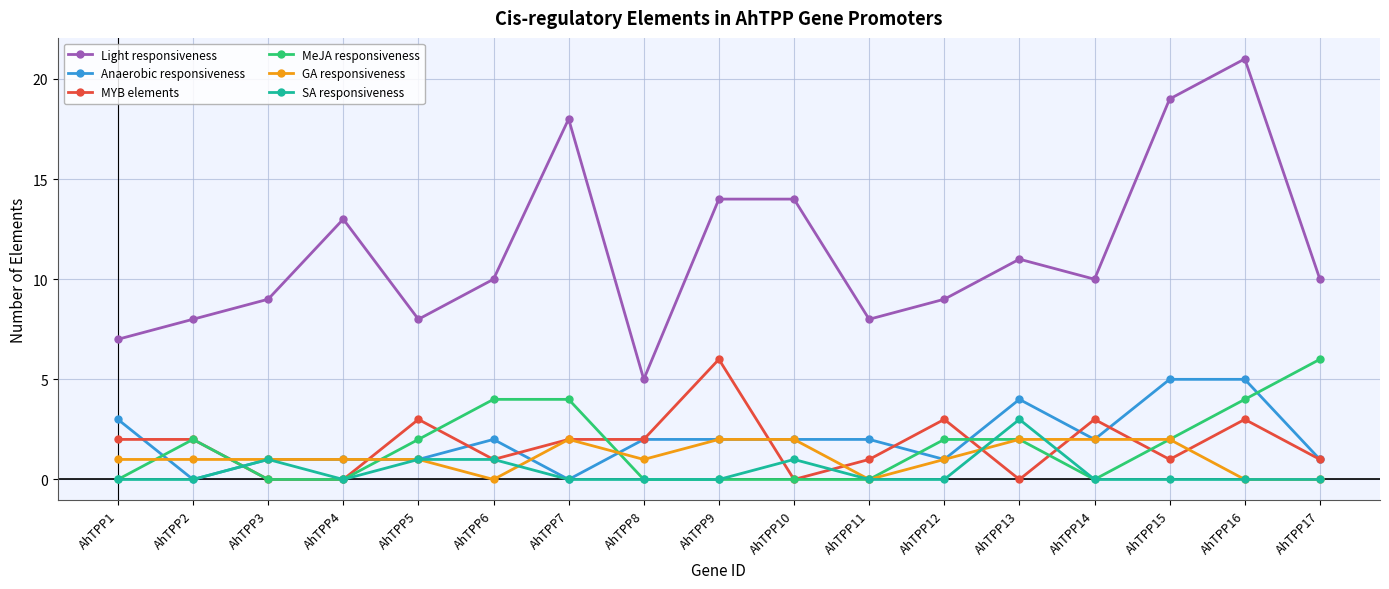

What is the sum of the GA responsiveness values at AhTPP16 and AhTPP2?

1